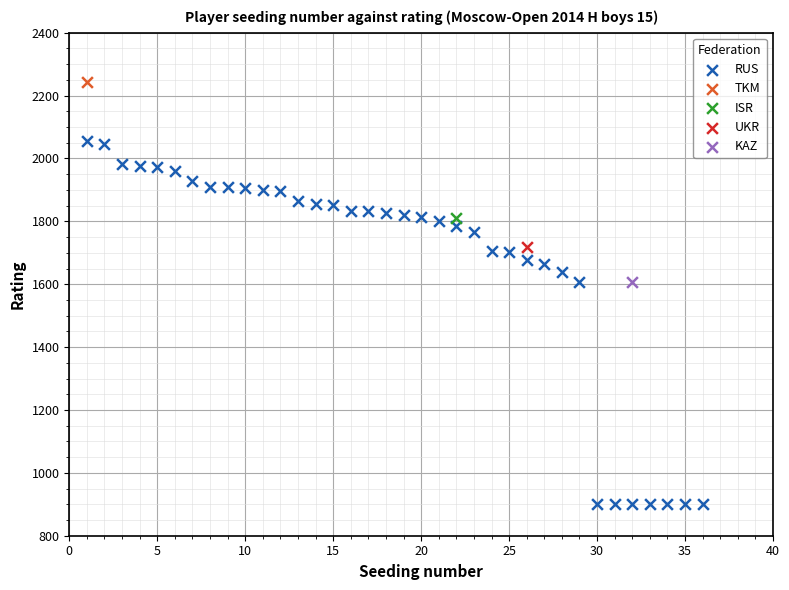

What are all the series names shown in the legend?

RUS, TKM, ISR, UKR, KAZ